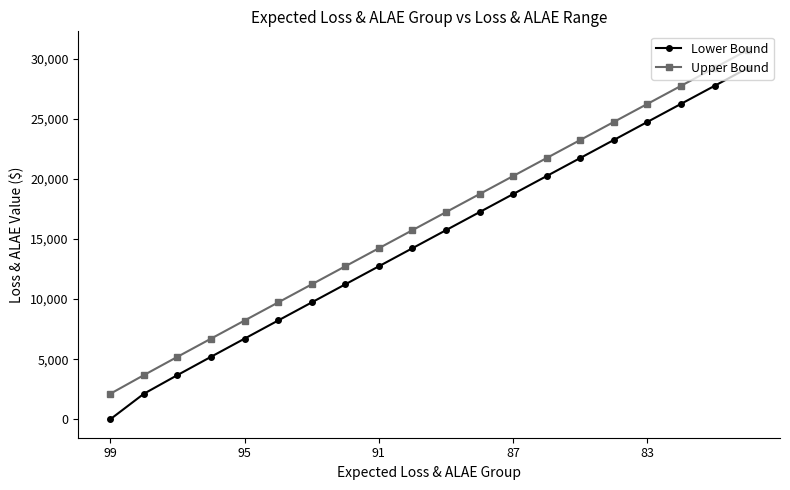

What is the smallest value displayed?

1